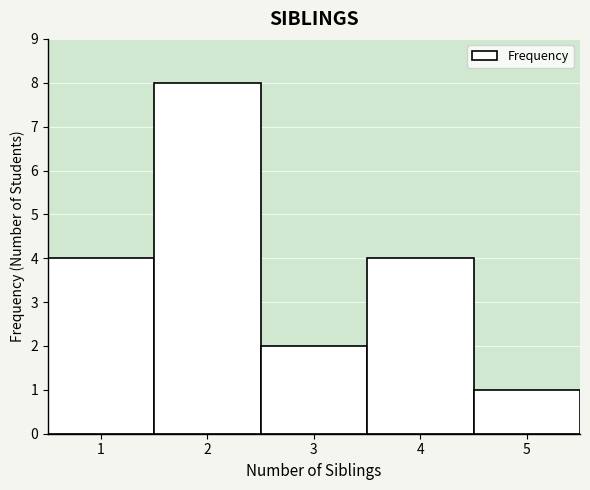

Reading right to left, what are all the values shown in this chart?

1	4	2	8	4